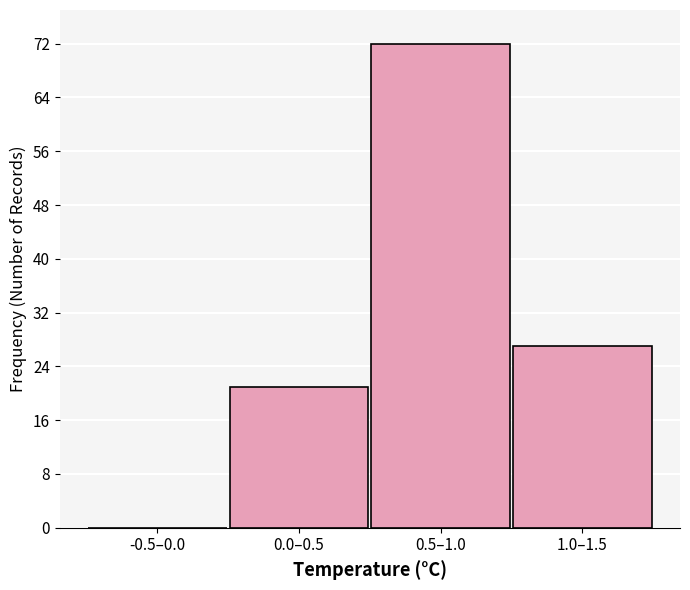

Reading left to right, transcribe all the data shown in this chart.

-0.5–0.0=0	0.0–0.5=21	0.5–1.0=72	1.0–1.5=27